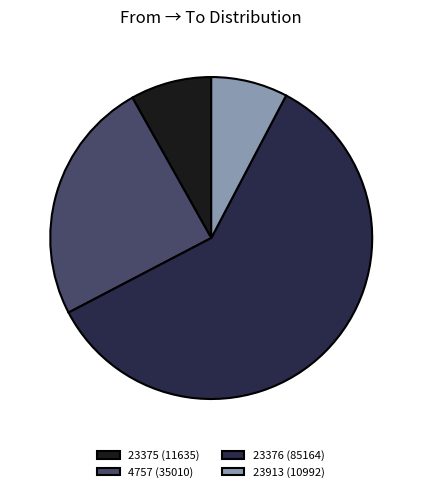

What is the largest slice in the pie chart?

23376 (85164)